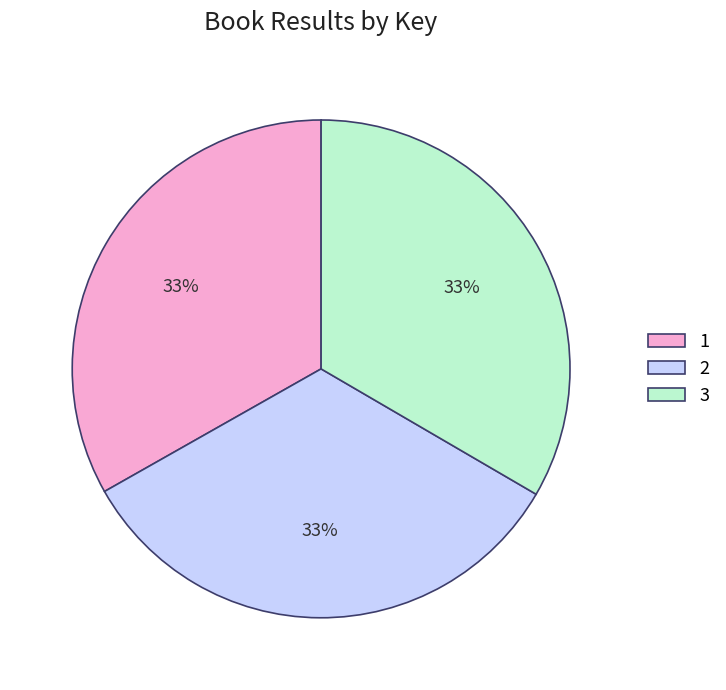

Is the sum of 2 and 1 greater than half?

Yes